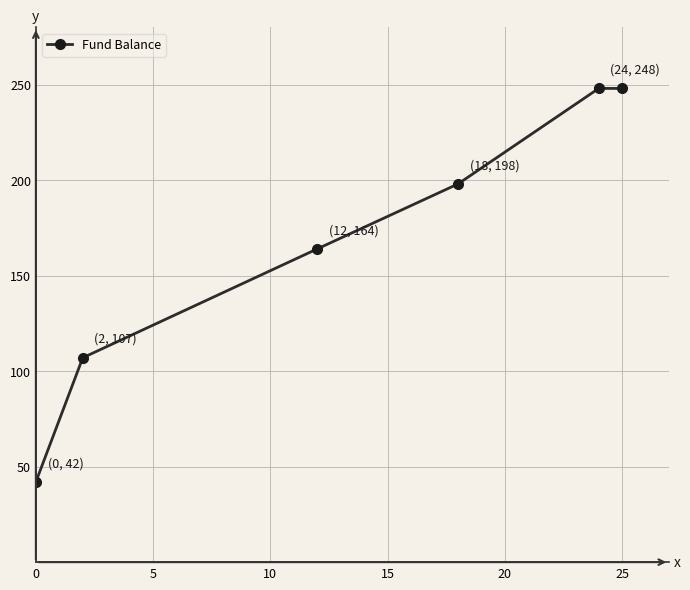

What is the sum of all values?

1007